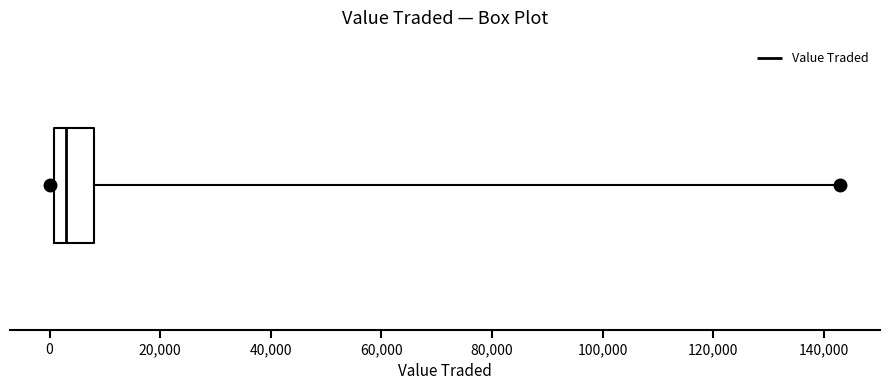

Transcribe this box plot: give where the median line is, the range the box spans, and where the two whiskers end, as read against the x-axis. The values are not printed on the chart, so give them approximately, as read against the axis.

median 2000, box 0 to 8000, whiskers 0 (just left of the box's left edge) to 142000